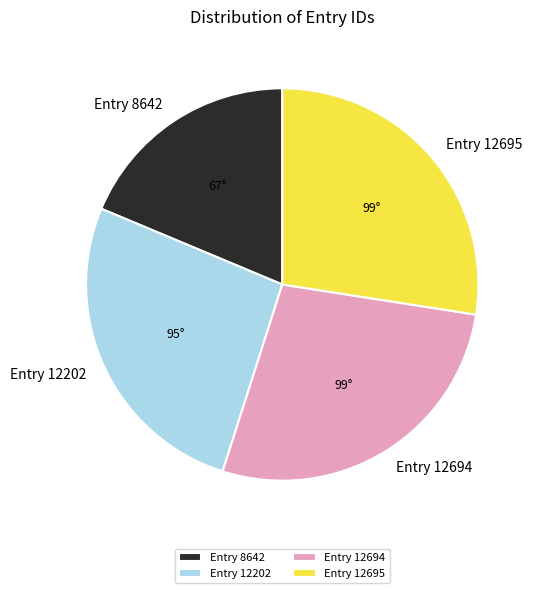

Which slice is the smallest?

Entry 8642